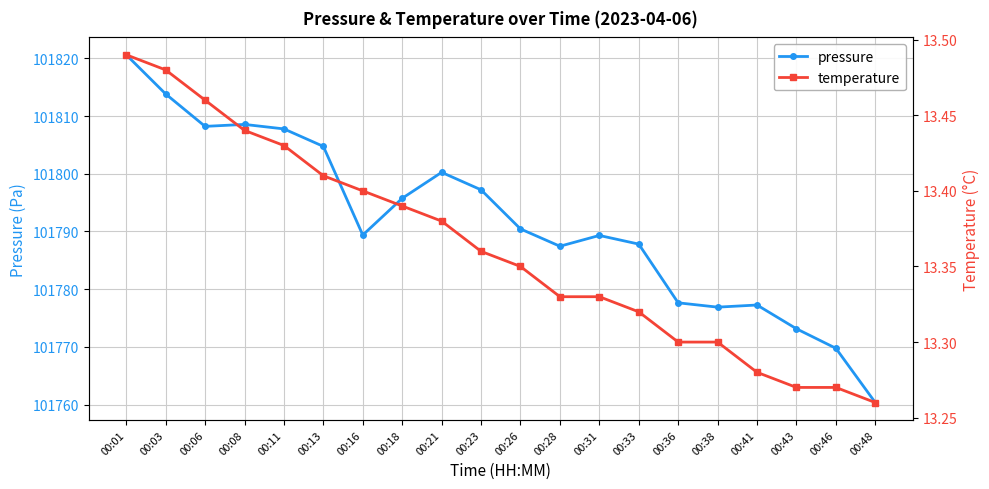

True or false: temperature and pressure intersect in this chart.

False